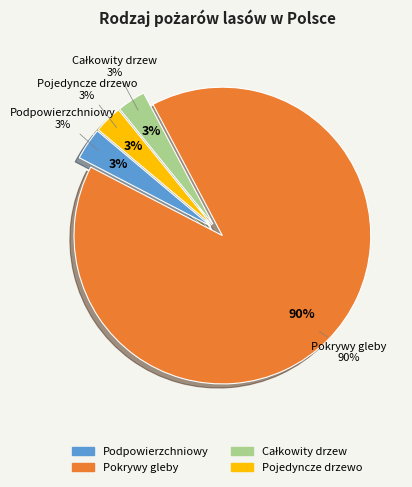

To the nearest percent, what is the difference between the largest and smallest slice percentages?

87%